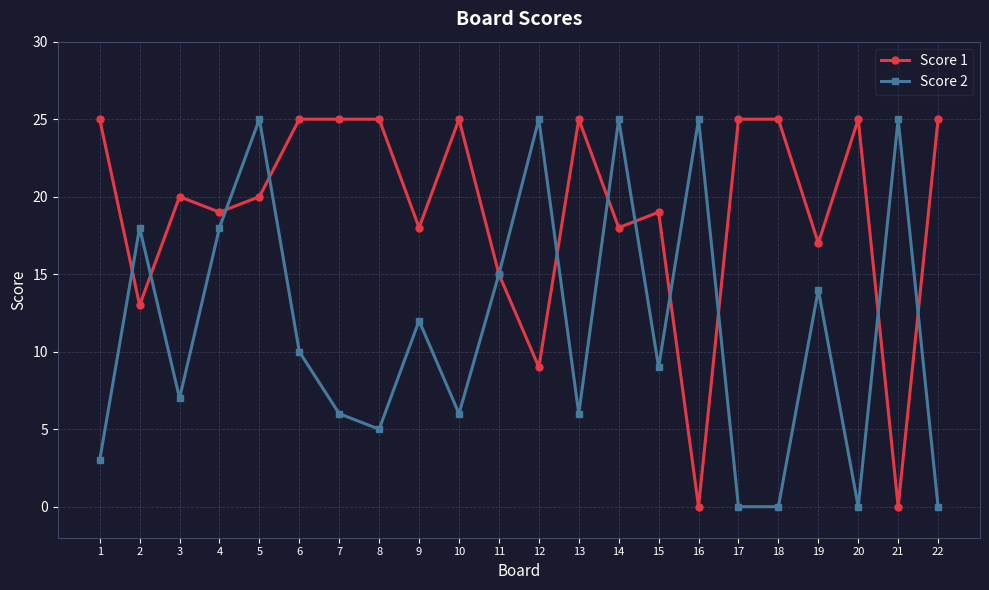

How many data points does each series have?

22